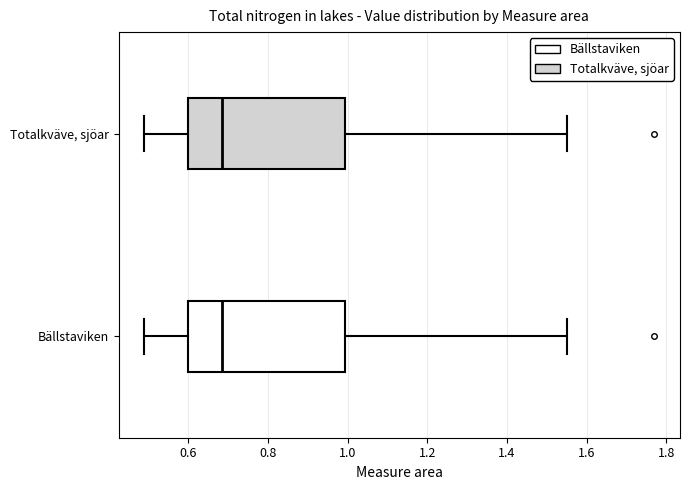

Reading bottom to top, read every box against the x-axis: the position of its median line, the range the box covers, and the ends of its whiskers. The values are not printed on the chart, so give them approximately, as read against the axis.

Bällstaviken: median 0.68, box 0.60 to 1.00, whiskers 0.50 to 1.56
Totalkväve, sjöar: median 0.68, box 0.60 to 1.00, whiskers 0.50 to 1.56